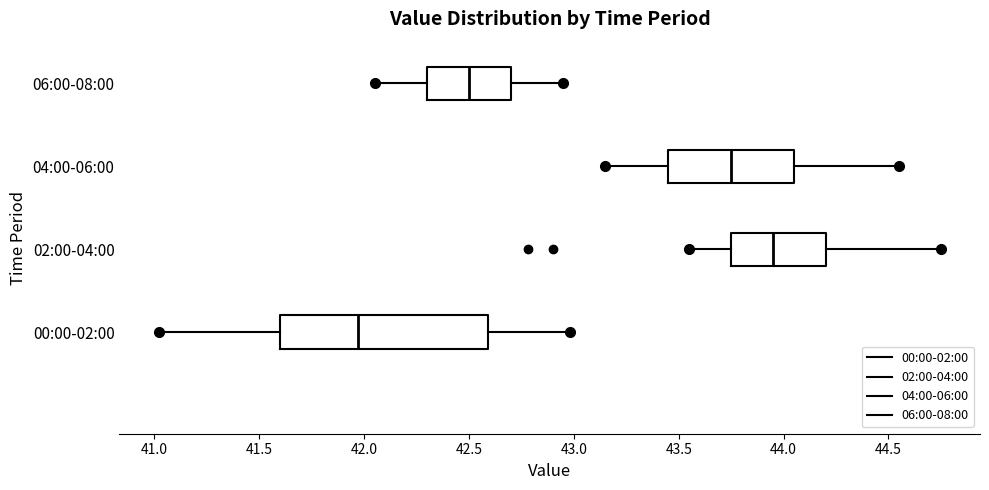

Reading bottom to top, transcribe this box plot: for each box, give where its median line is, the range the box spans, and where its two whiskers end, as read against the x-axis. The values are not printed on the chart, so give them approximately, as read against the axis.

00:00-02:00: median 41.95, box 41.60 to 42.60, whiskers 41.00 to 43.00
02:00-04:00: median 43.95, box 43.75 to 44.20, whiskers 43.55 to 44.75
04:00-06:00: median 43.75, box 43.45 to 44.05, whiskers 43.15 to 44.55
06:00-08:00: median 42.50, box 42.30 to 42.70, whiskers 42.05 to 42.95